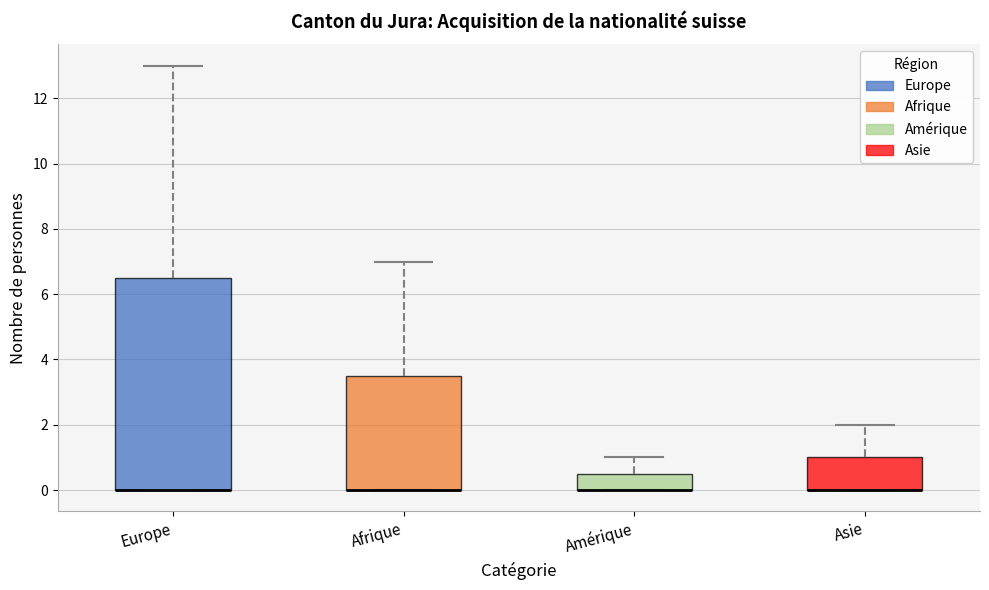

Which box is the tallest, from its lower edge to its upper edge?

Europe